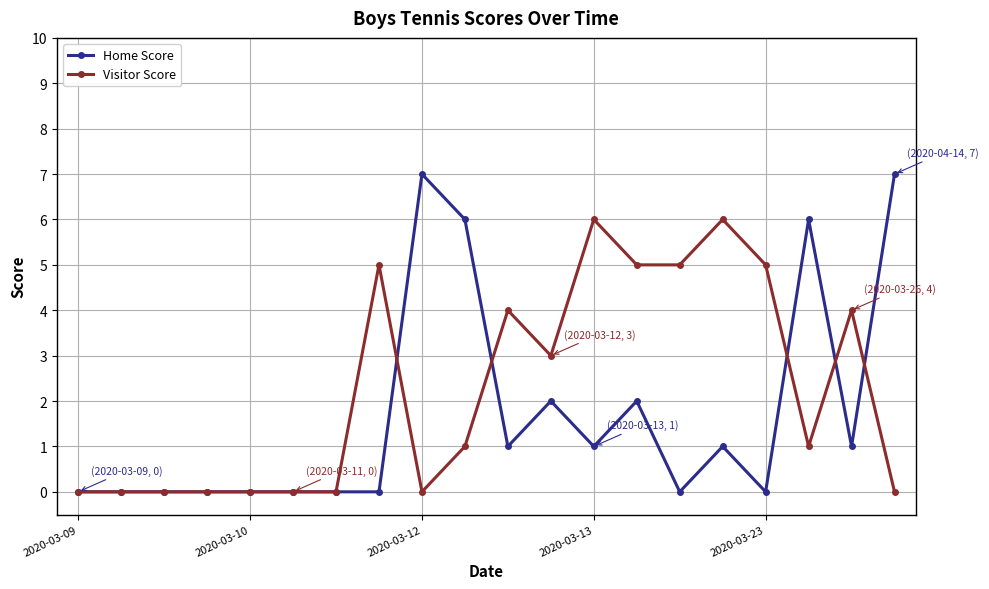

True or false: Home Score has more than 0 points higher than both neighbors.

True